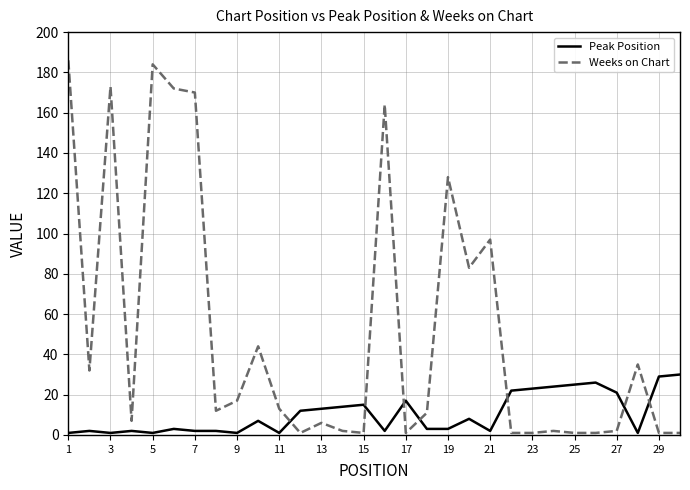

What is the highest value of the Weeks on Chart series?

186